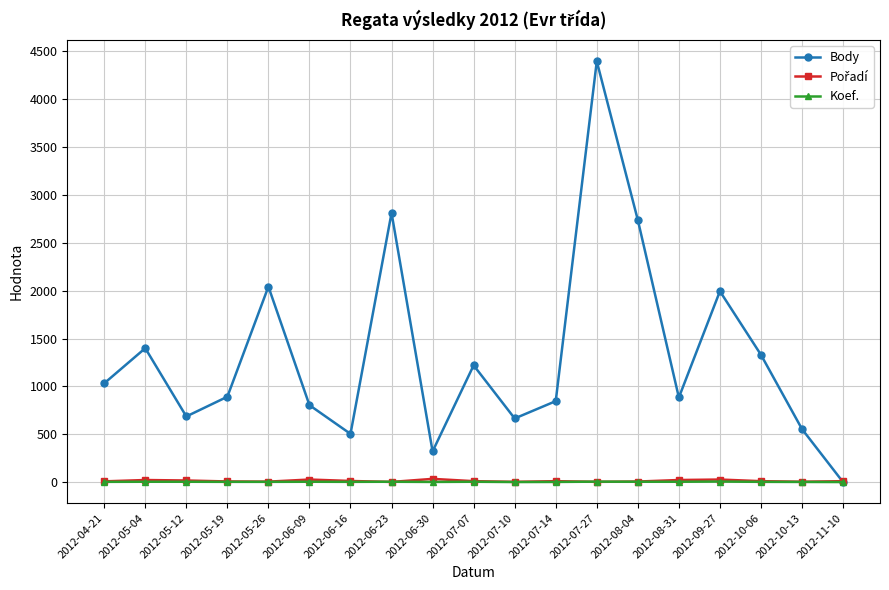

At how many categories does at least one series exceed 265?

18